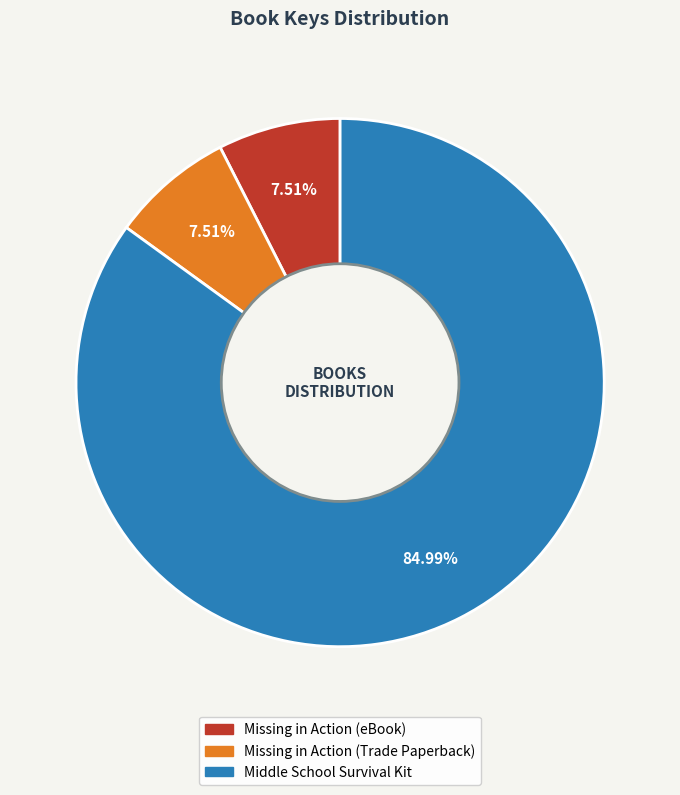

Rank the categories by value from lowest to highest.

Missing in Action (eBook), Missing in Action (Trade Paperback), Middle School Survival Kit